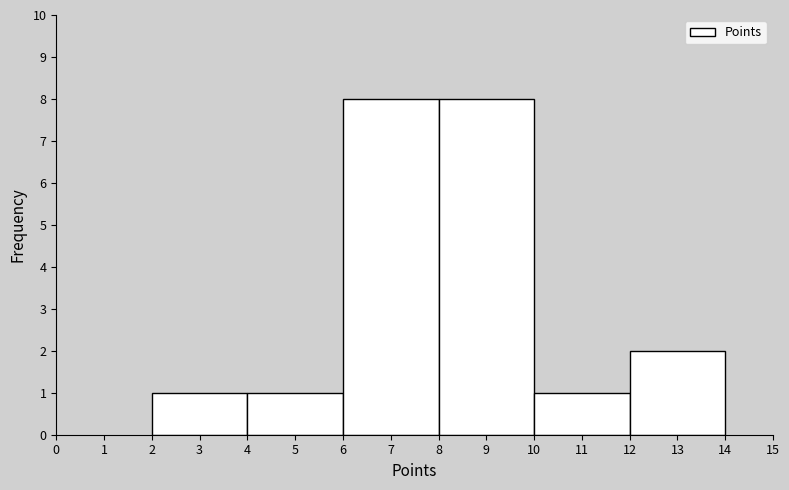

Reading left to right, transcribe this chart: for each bar, give the range it covers on the x-axis and its height. The values are not printed on the chart, so give them approximately, as read against the axis.

2 to 4: 1
4 to 6: 1
6 to 8: 8
8 to 10: 8
10 to 12: 1
12 to 14: 2